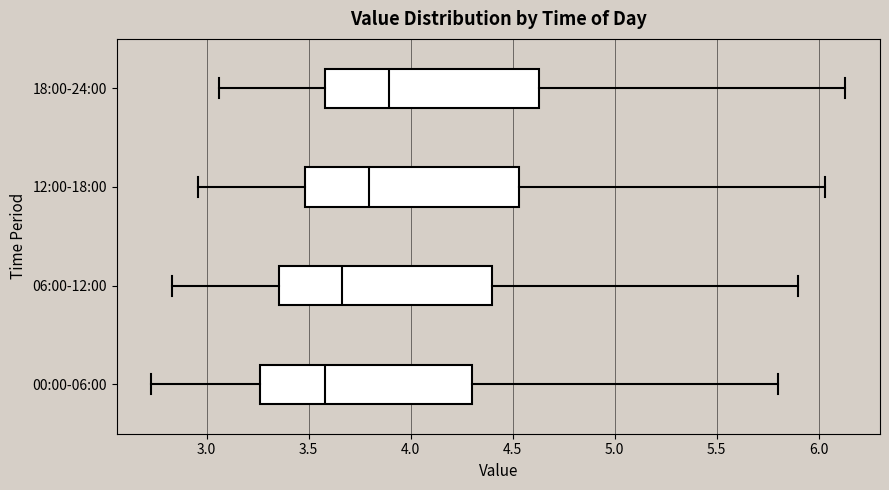

Reading bottom to top, transcribe this box plot: for each box, give where its median line is, the range the box spans, and where its two whiskers end, as read against the x-axis. The values are not printed on the chart, so give them approximately, as read against the axis.

00:00-06:00: median 3.60, box 3.25 to 4.30, whiskers 2.75 to 5.80
06:00-12:00: median 3.65, box 3.35 to 4.40, whiskers 2.85 to 5.90
12:00-18:00: median 3.80, box 3.50 to 4.55, whiskers 2.95 to 6.05
18:00-24:00: median 3.90, box 3.60 to 4.65, whiskers 3.05 to 6.15